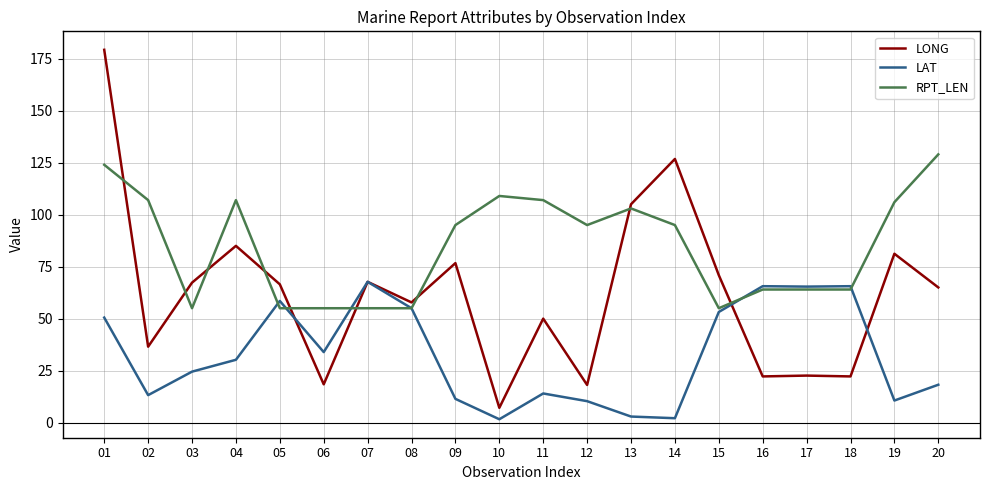

At which category does the chart reach its peak across all series?

01